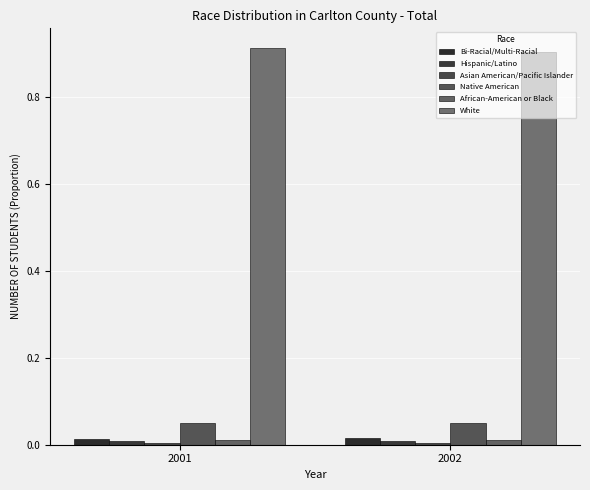

How many bars are there in each group?

6